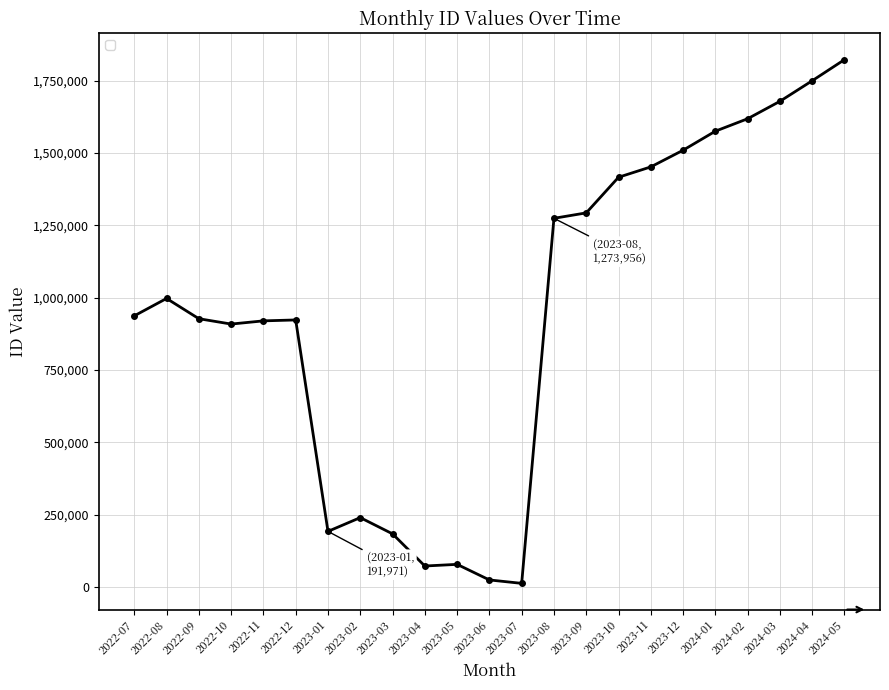

Does the chart have visible grid lines?

Yes